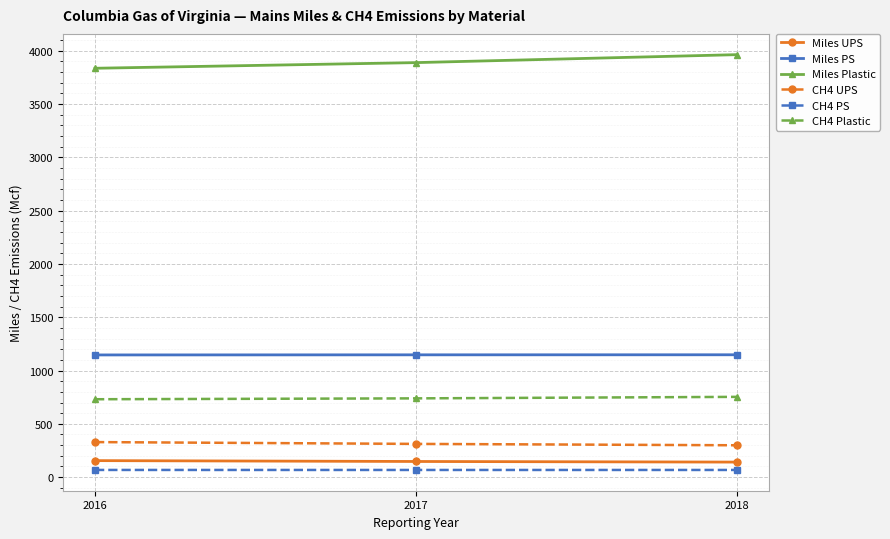

What is the value of the Miles UPS point at the 2nd from the left?

147.0